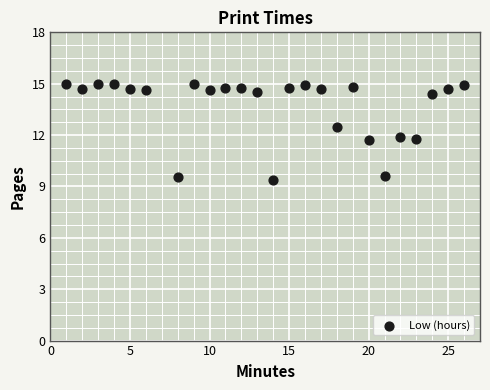

What is the range of Y values (max minus min)?

5.6